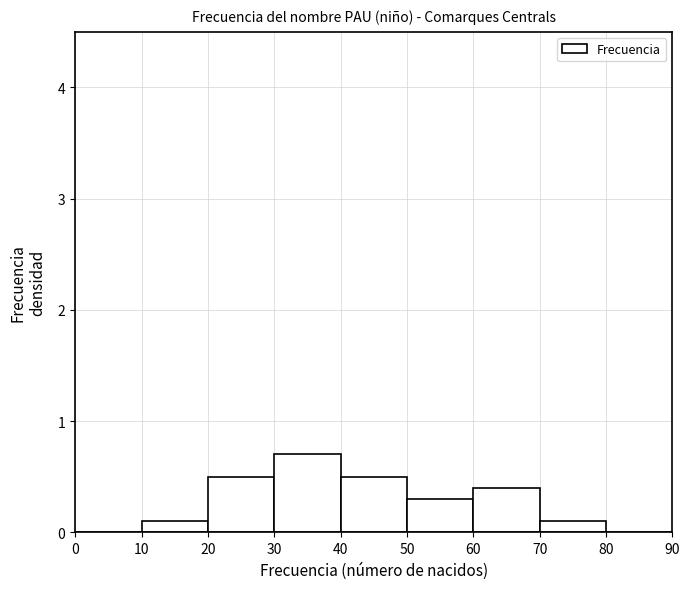

Which range on the x-axis has the tallest bar?

30 to 40